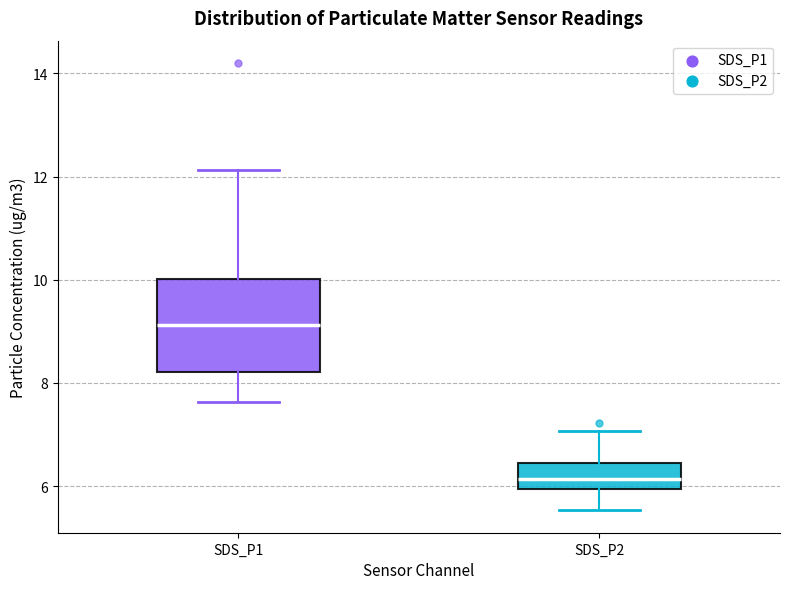

Which box has the highest median line?

SDS_P1